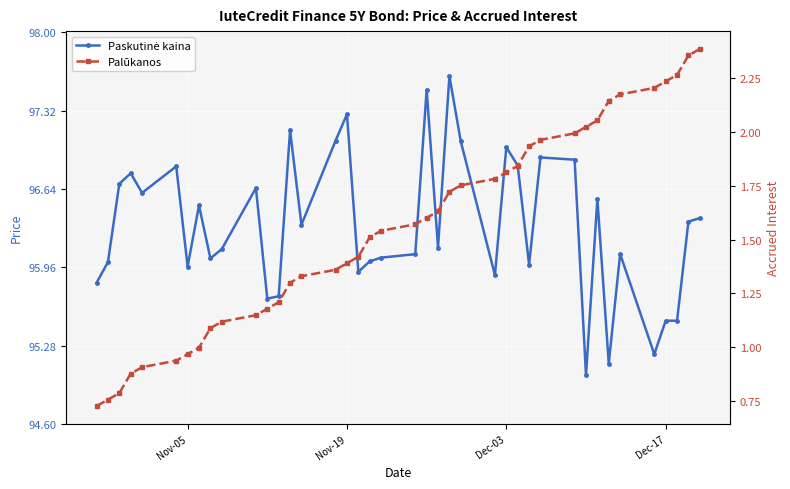

In Paskutinė kaina, how many points are higher than both neighbors (excluding endpoints)?

12